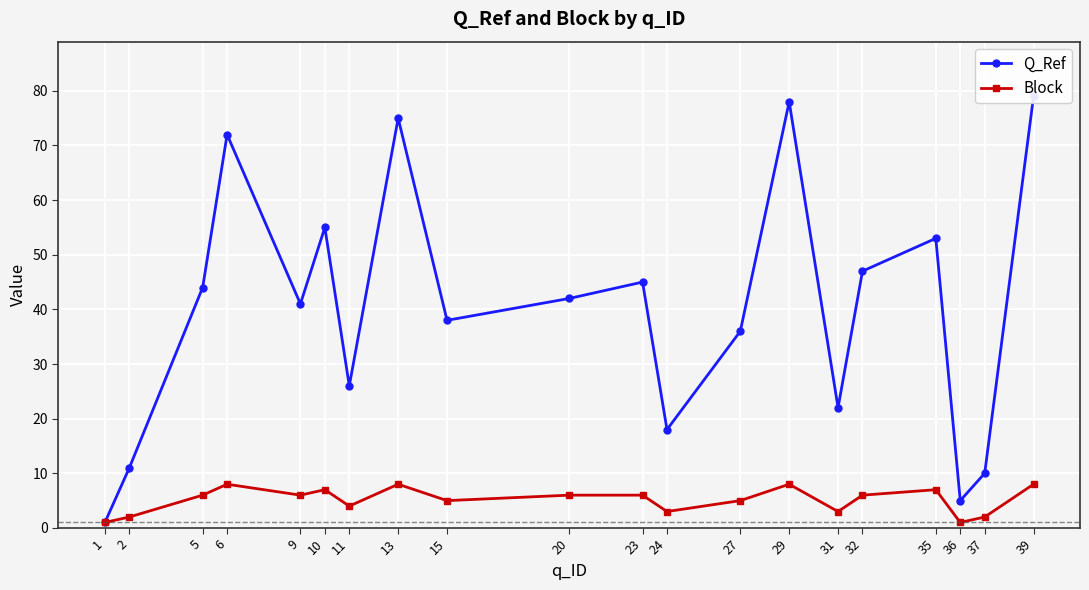

What is the average value of the Block series?

5